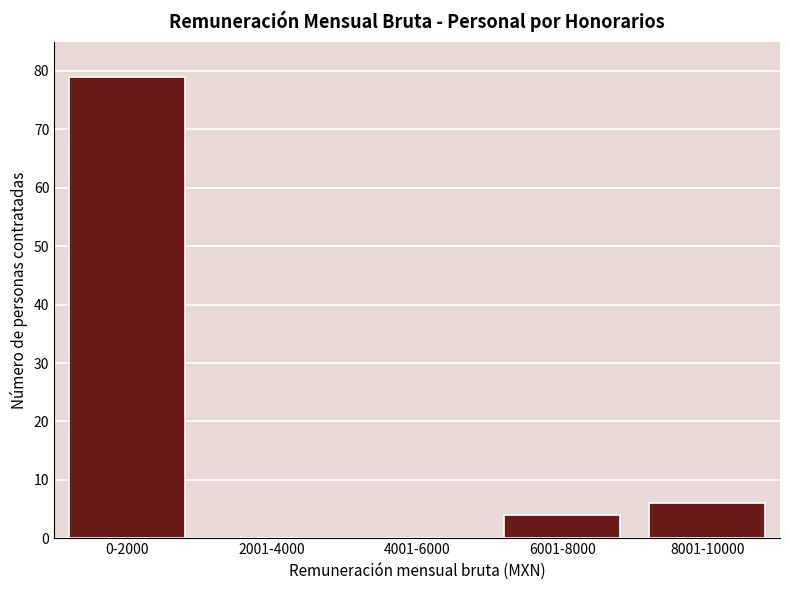

Reading left to right, list all the values displayed in this chart.

0-2000=79	2001-4000=0	4001-6000=0	6001-8000=4	8001-10000=6